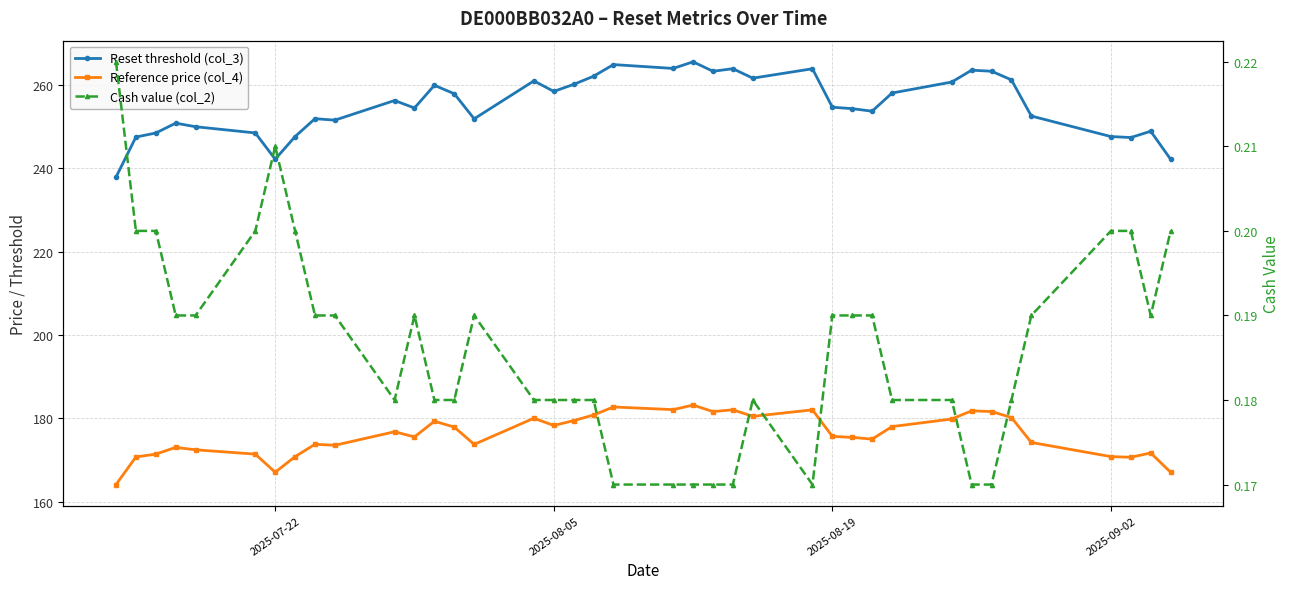

Count the Cash value (col_2) values in the range 0 to 1.

39